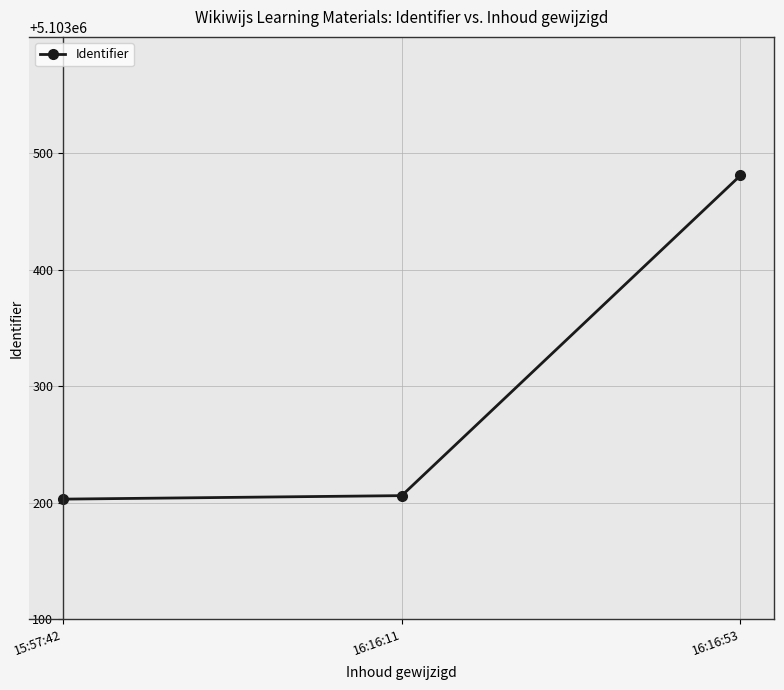

What value does the data have at 16:16:11, to the nearest 50?

5103200